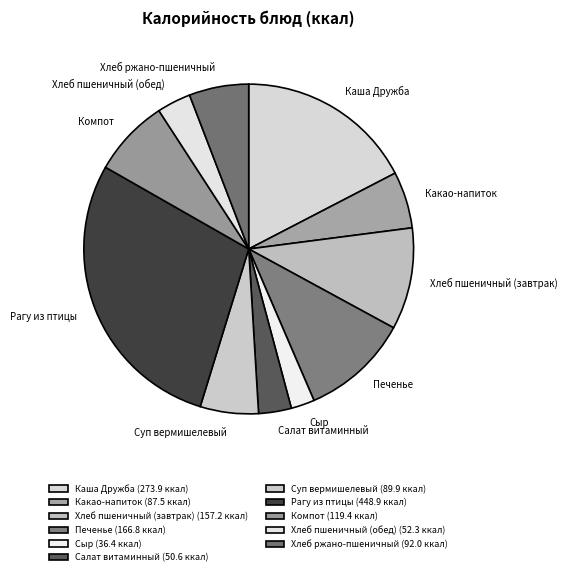

Is there a majority slice in this chart?

No